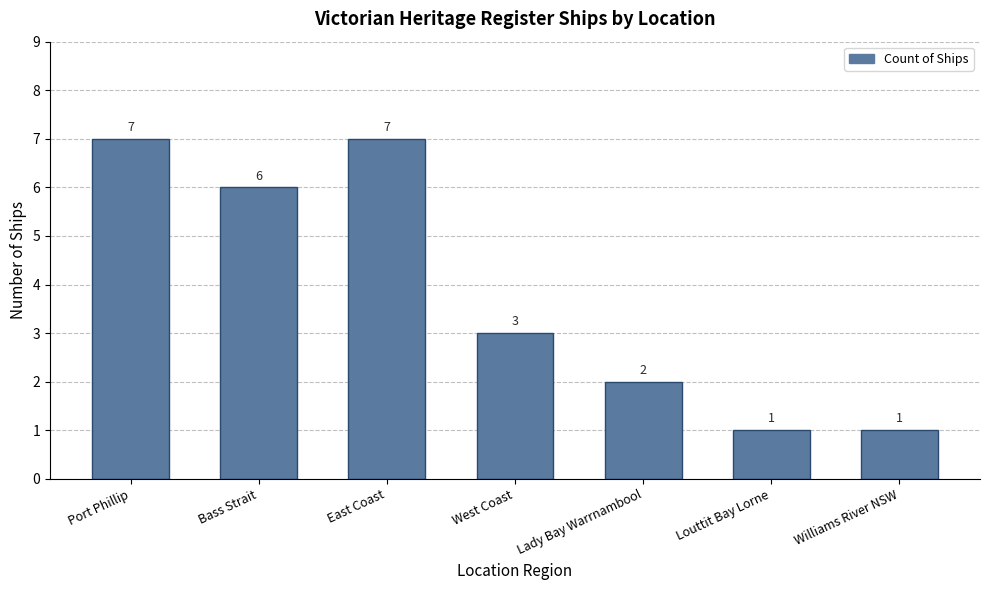

What is the difference between the maximum and minimum values?

6